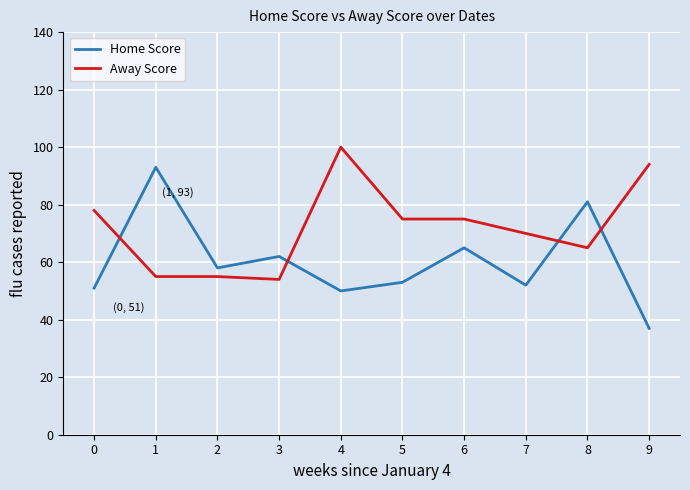

Which label corresponds to the largest value in the chart?

4